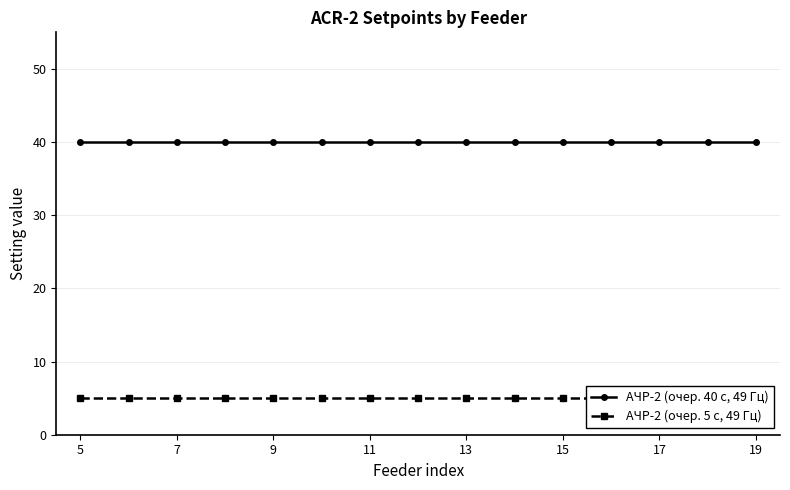

Reading left to right, extract all data points from this chart.

АЧР-2 (очер. 40 с, 49 Гц): 40	40	40	40	40	40	40	40	40	40	40	40	40	40	40
АЧР-2 (очер. 5 с, 49 Гц): 5	5	5	5	5	5	5	5	5	5	5	5	5	5	5